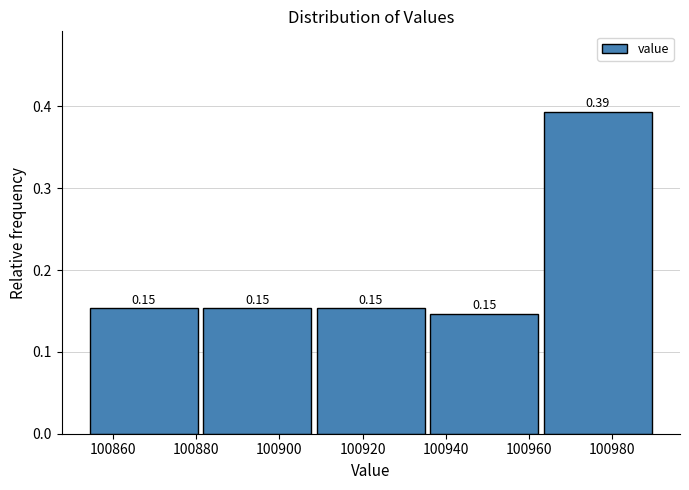

Which range on the x-axis has the tallest bar?

100962 to 100990